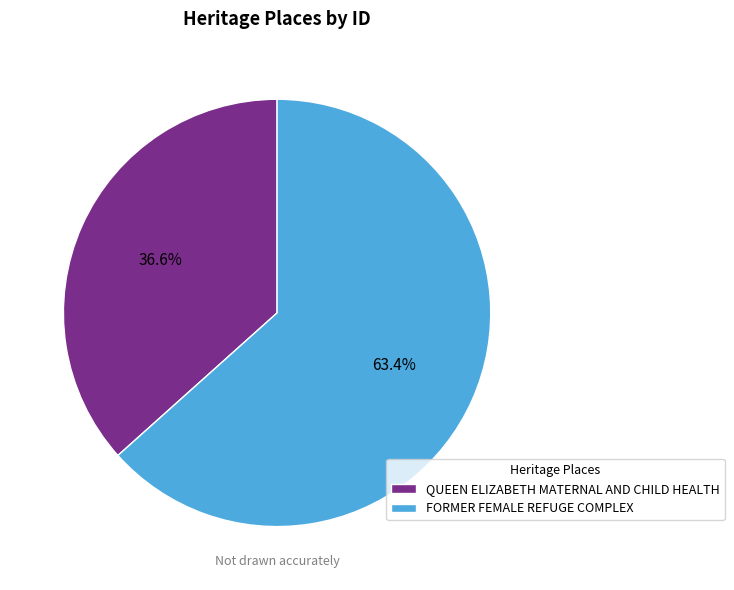

Is the sum of FORMER FEMALE REFUGE COMPLEX and QUEEN ELIZABETH MATERNAL AND CHILD HEALTH greater than half?

Yes